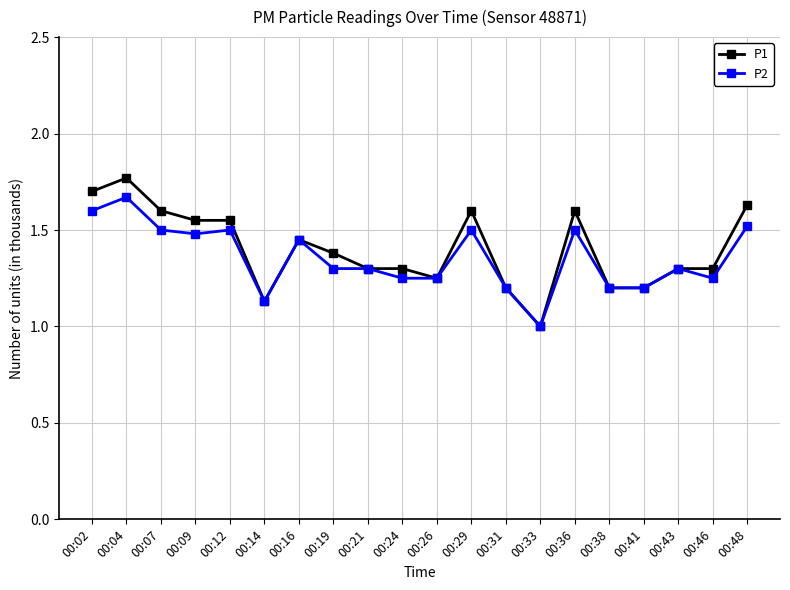

Is the value of P2 at 00:16 greater than the value of P1 at 00:02?

No